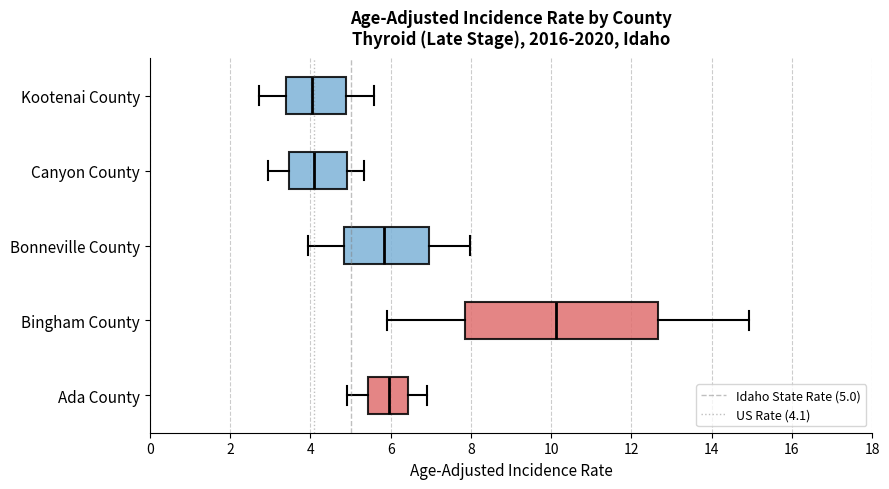

Where is the left edge of the box for Bonneville County on the x-axis? The values are not printed on the chart, so give them approximately, as read against the axis.

4.8